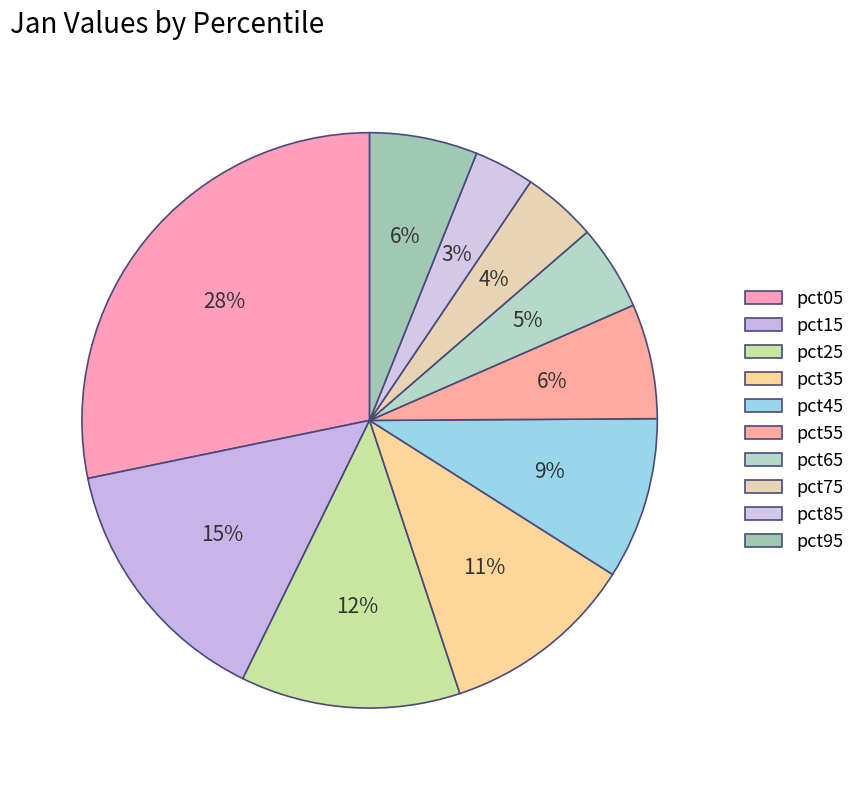

Which category has the biggest portion of the pie?

pct05